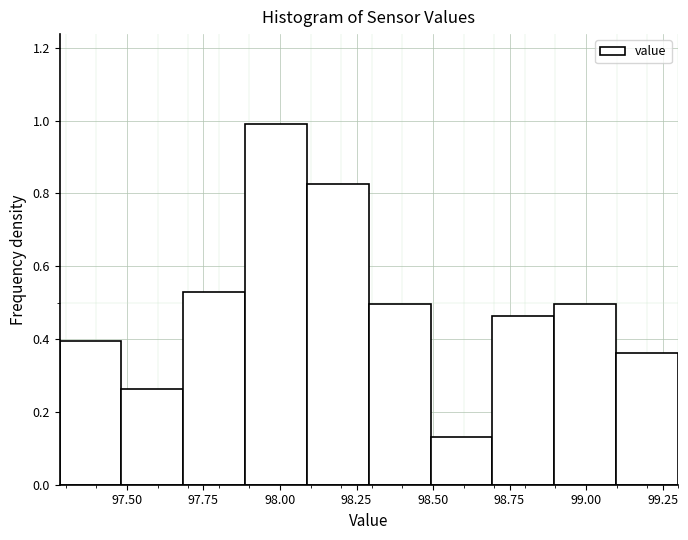

Reading left to right, list every bar in this chart as the range it spans on the x-axis followed by its height. Neither the bar edges nor the heights are printed on the chart, so give them approximately, as read against the axes.

97.3 to 97.5: 0.40
97.5 to 97.7: 0.26
97.7 to 97.9: 0.52
97.9 to 98.1: 1.00
98.1 to 98.3: 0.82
98.3 to 98.5: 0.50
98.5 to 98.7: 0.14
98.7 to 98.9: 0.46
98.9 to 99.1: 0.50
99.1 to 99.3: 0.36